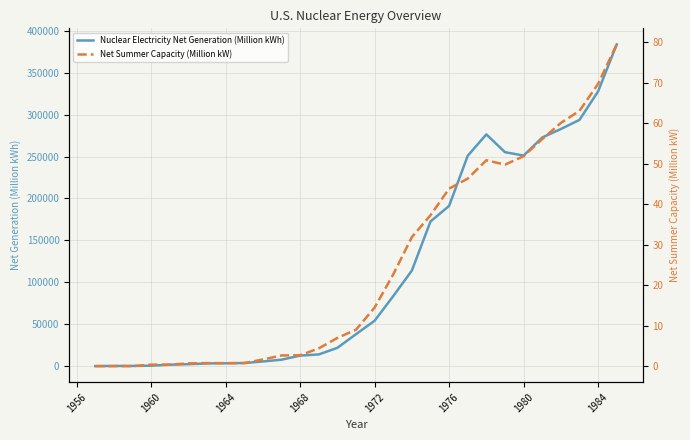

What is the highest value of the Nuclear Electricity Net Generation (Million kWh) series?

383691